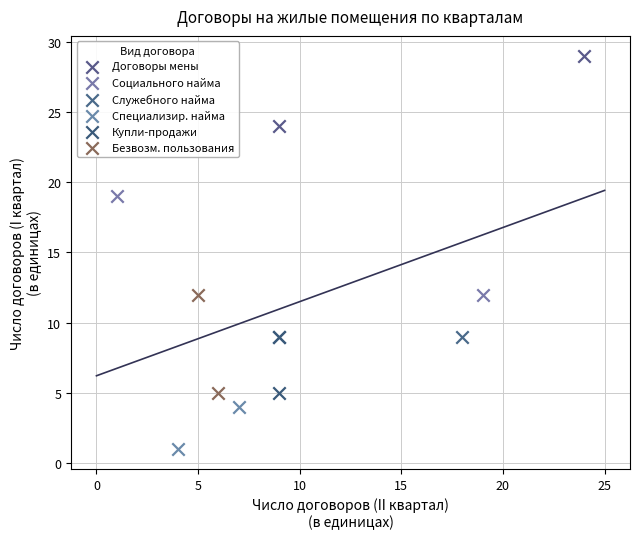

What are all the series names shown in the legend?

Договоры мены, Социального найма, Служебного найма, Специализир. найма, Купли-продажи, Безвозм. пользования